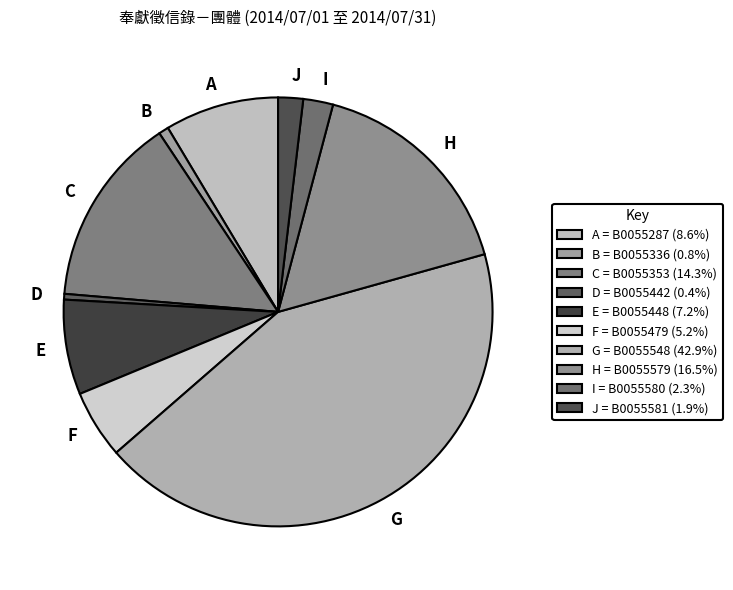

Approximately how many times larger is the value at J compared to I?

0.8